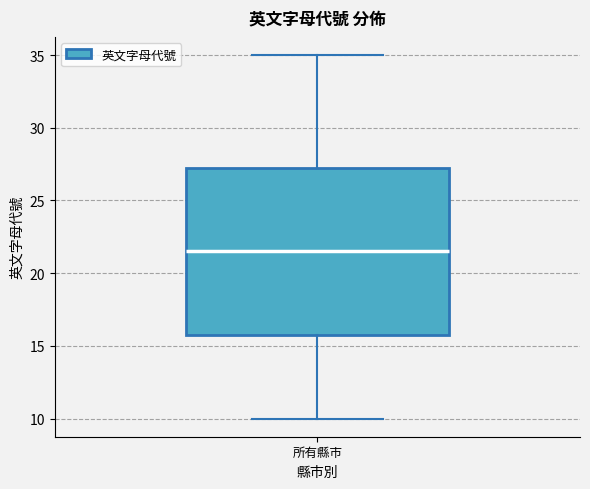

Where is the lower edge of the box for 所有縣市 on the y-axis? The values are not printed on the chart, so give them approximately, as read against the axis.

16.0